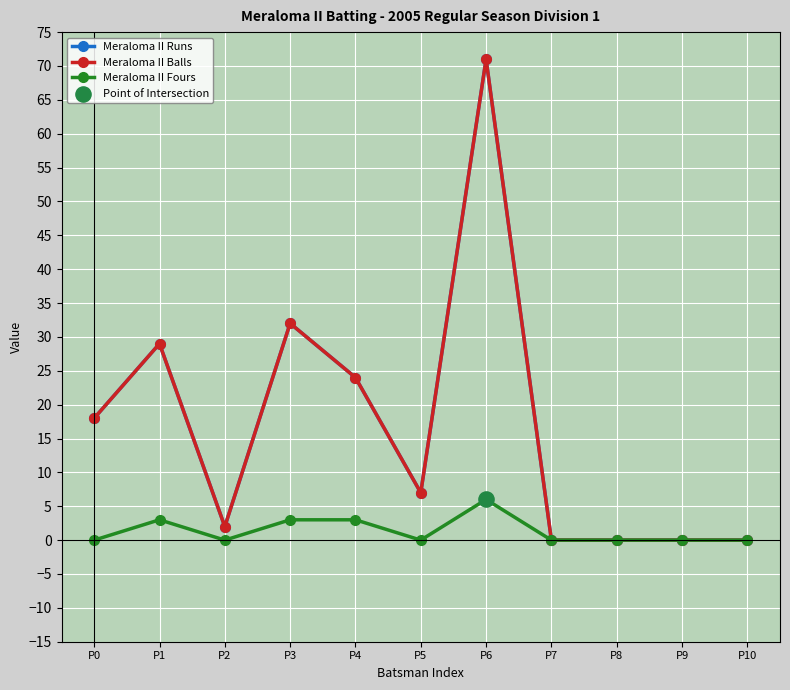

Is this an area chart (filled region under the line)?

No